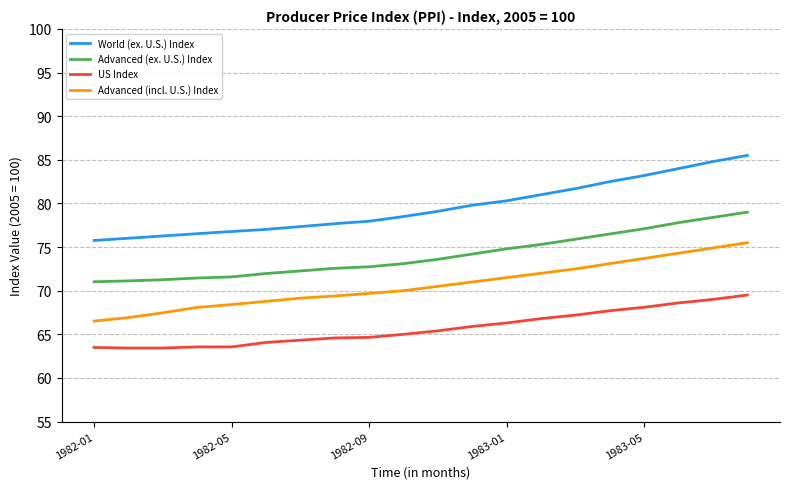

At how many categories does at least one series exceed 70?

20